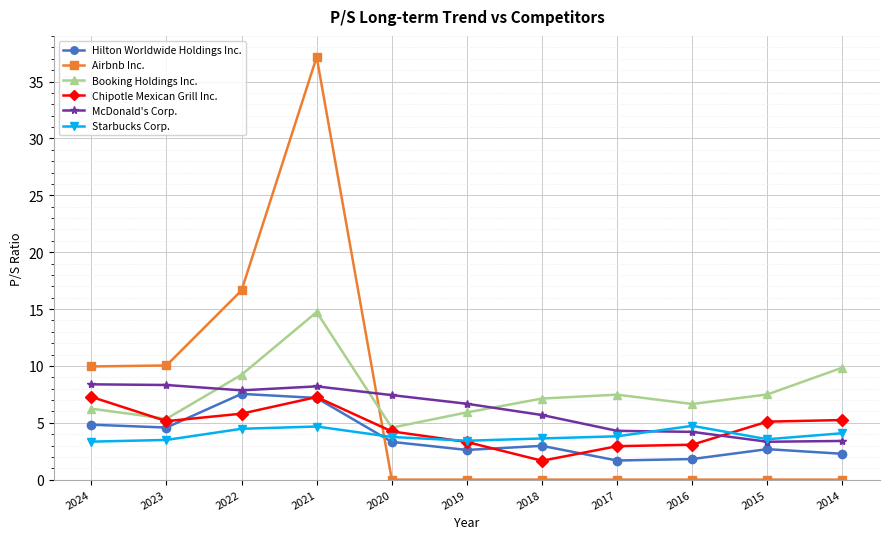

What is the total value across all series at 2023?

36.9